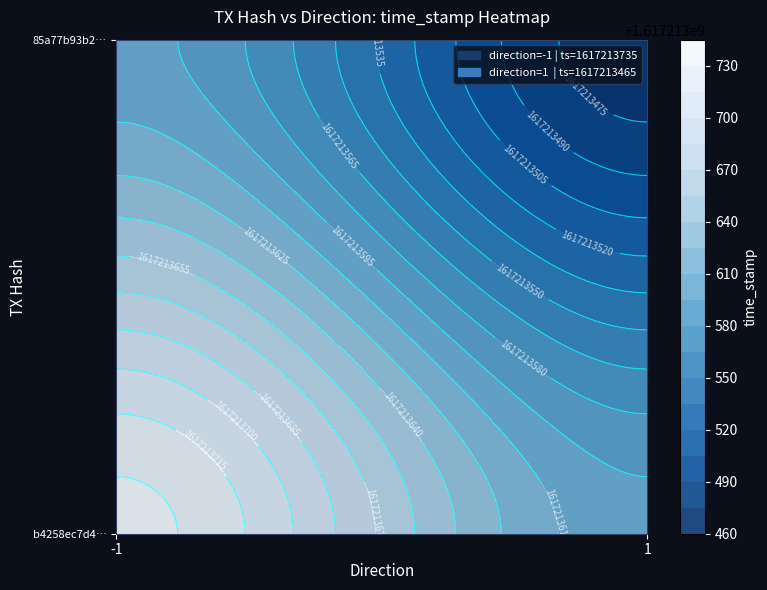

What is the difference between the b4258ec7d4adb86299400af355c17321bc5a4b4 values at time_stamp and direction?

1617213736